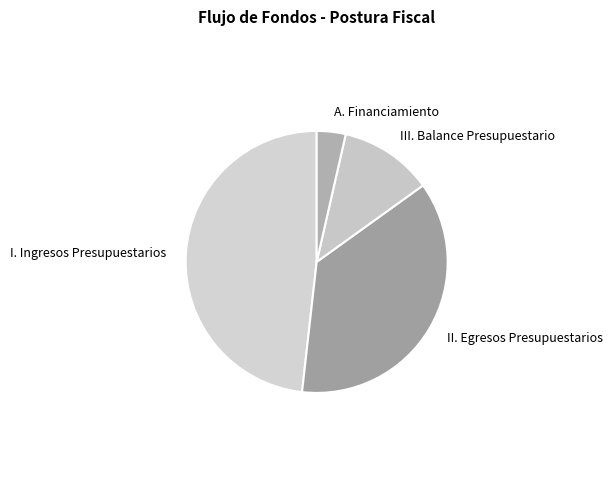

How many segments does this pie chart have?

4